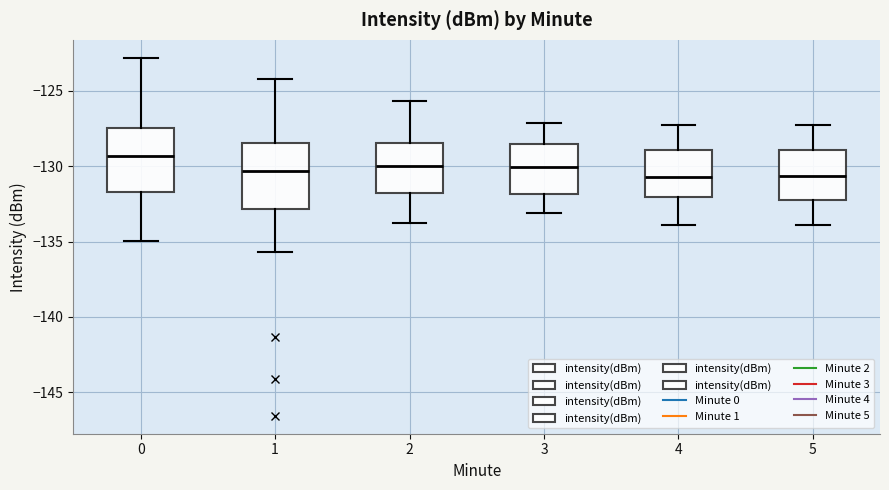

Reading left to right, transcribe this box plot: for each box, give where its median line is, the range the box spans, and where its two whiskers end, as read against the y-axis. The values are not printed on the chart, so give them approximately, as read against the axis.

0: median -129.5, box -131.5 to -127.5, whiskers -135.0 to -123.0
1: median -130.5, box -133.0 to -128.5, whiskers -135.5 to -124.0
2: median -130.0, box -132.0 to -128.5, whiskers -134.0 to -125.5
3: median -130.0, box -132.0 to -128.5, whiskers -133.0 to -127.0
4: median -130.5, box -132.0 to -129.0, whiskers -134.0 to -127.0
5: median -130.5, box -132.0 to -129.0, whiskers -134.0 to -127.0